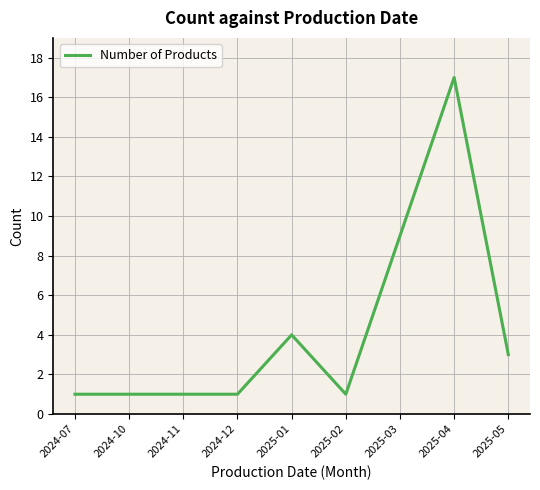

What is the difference between the values at 2024-10 and 2025-04?

16